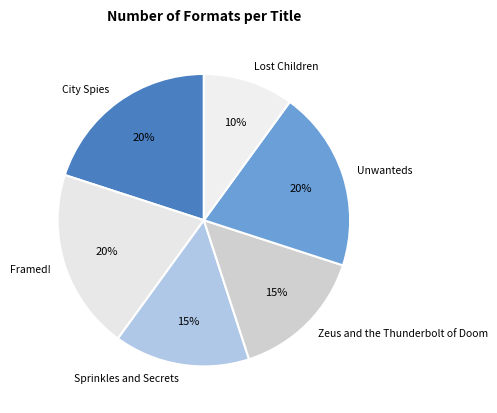

Approximately how many times larger is the value at Zeus and the Thunderbolt of Doom compared to Lost Children?

1.5